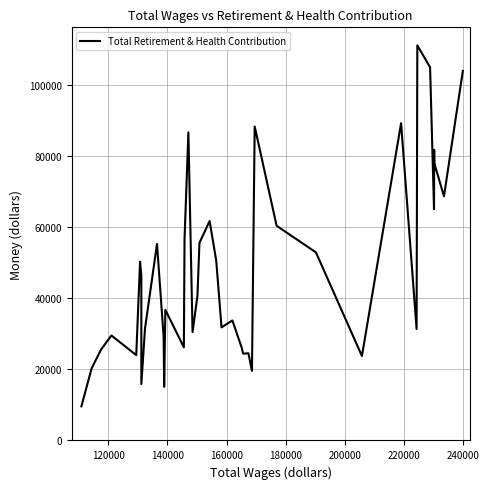

How many lines are shown in the chart?

1